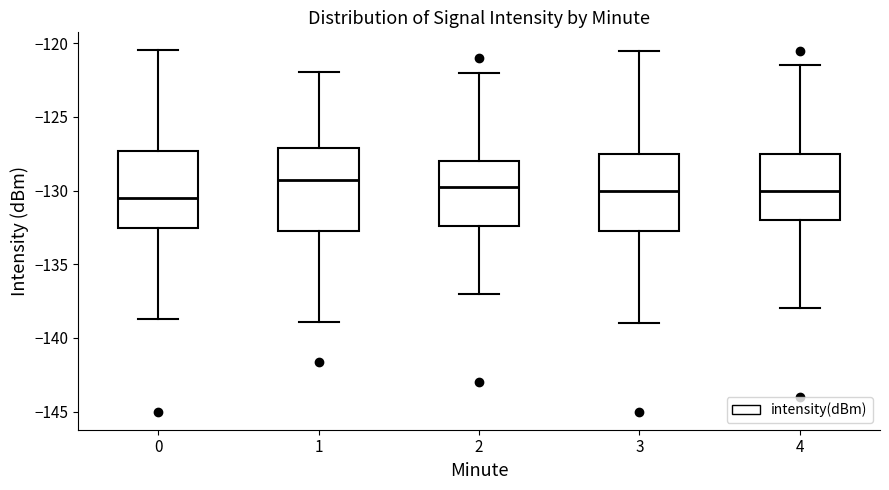

Reading left to right, read every box against the y-axis: the position of its median line, the range the box covers, and the ends of its whiskers. The values are not printed on the chart, so give them approximately, as read against the axis.

0: median -130.5, box -132.5 to -127.5, whiskers -138.5 to -120.5
1: median -129.0, box -132.5 to -127.0, whiskers -139.0 to -122.0
2: median -129.5, box -132.5 to -128.0, whiskers -137.0 to -122.0
3: median -130.0, box -132.5 to -127.5, whiskers -139.0 to -120.5
4: median -130.0, box -132.0 to -127.5, whiskers -138.0 to -121.5